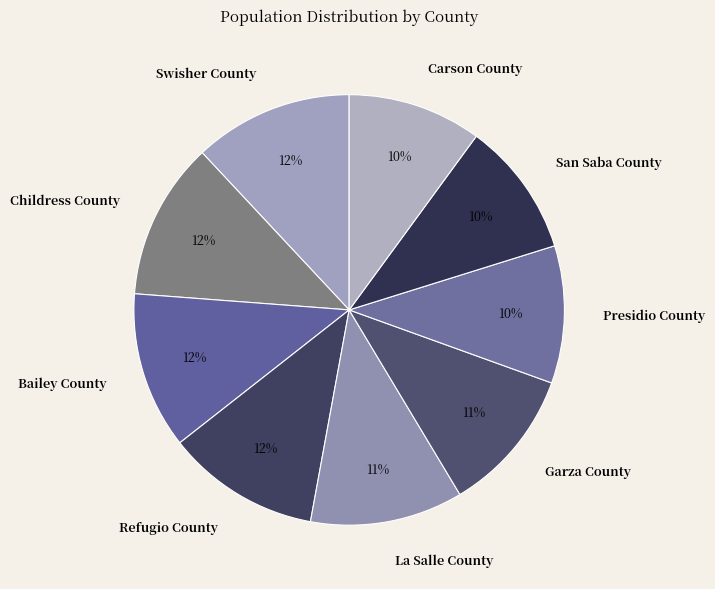

Is there any slice that represents more than half of the pie?

No